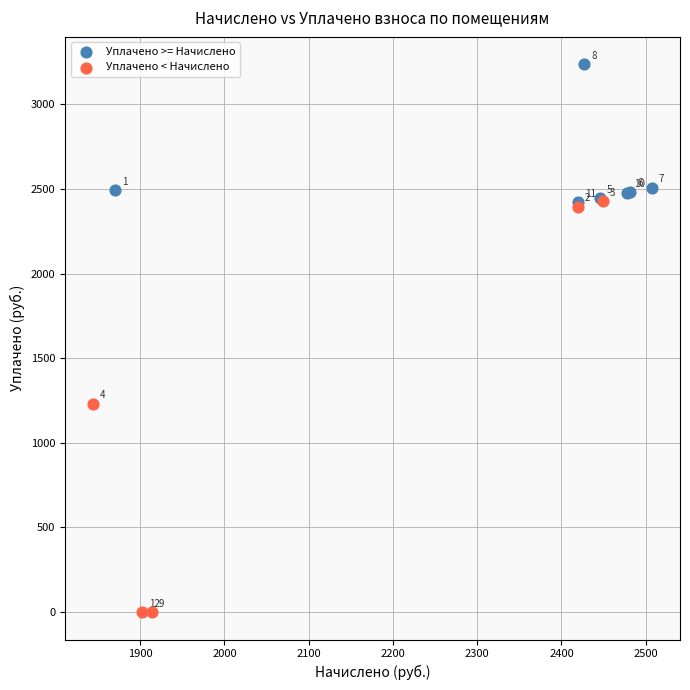

Which series reaches the minimum Y coordinate?

Уплачено < Начислено